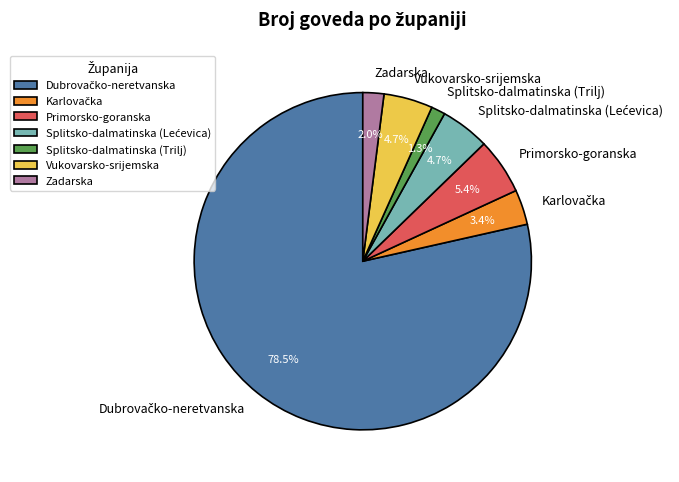

Which has a higher value, Splitsko-dalmatinska (Trilj) or Primorsko-goranska?

Primorsko-goranska